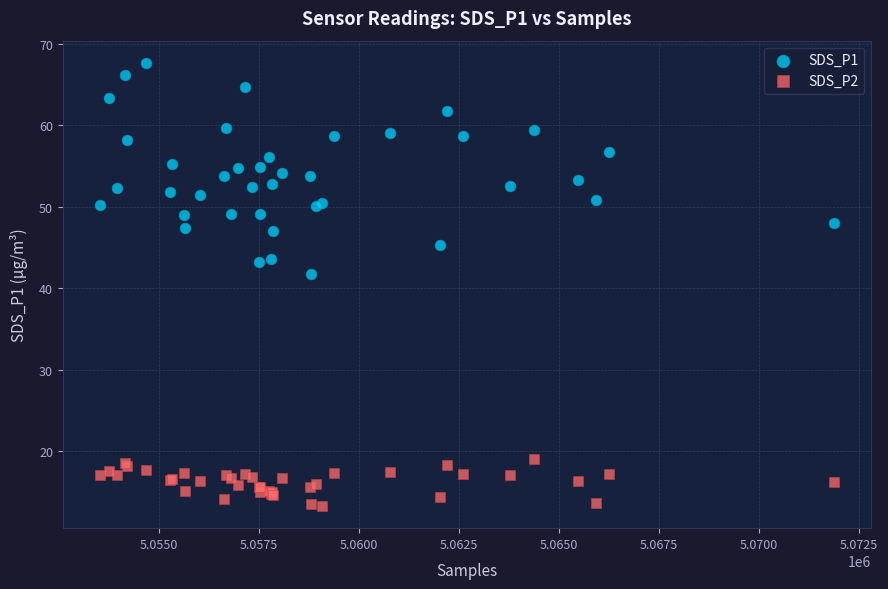

Which series reaches the maximum Y coordinate?

SDS_P1